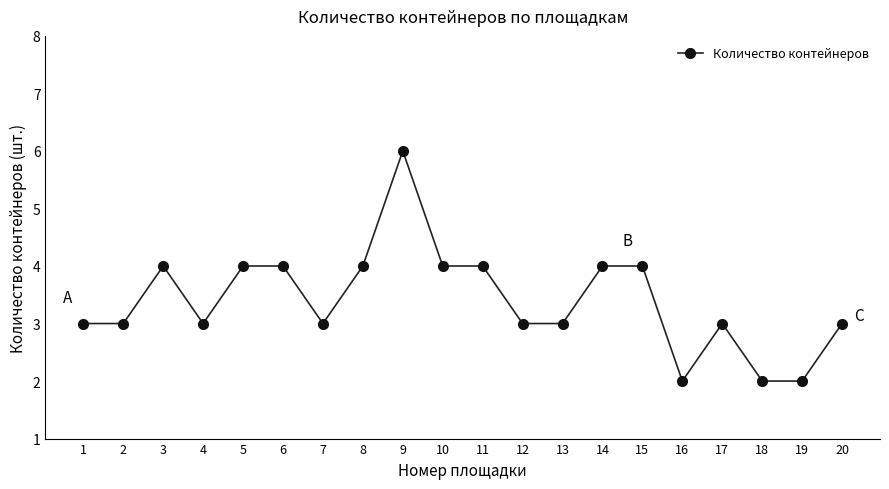

Approximately how many times larger is the value at 14 compared to 18?

2.0